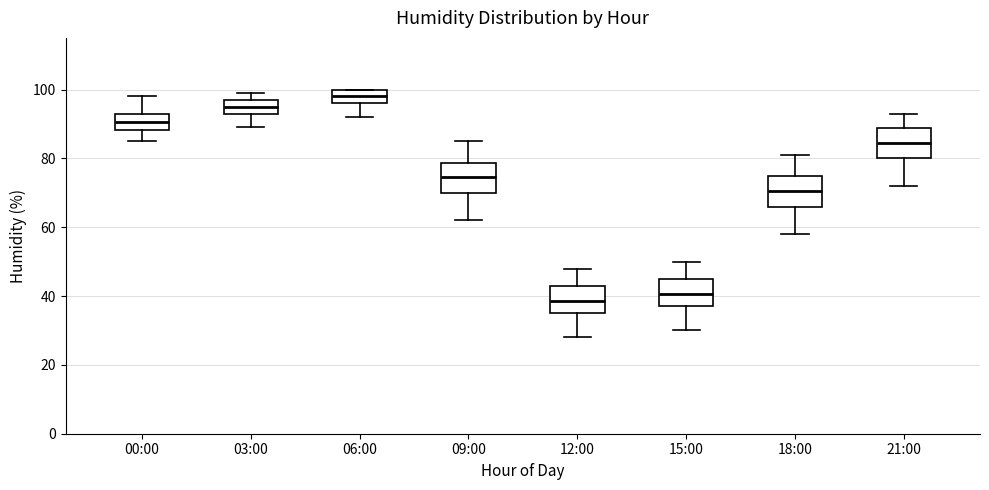

Reading left to right, read every box against the y-axis: the position of its median line, the range the box covers, and the ends of its whiskers. The values are not printed on the chart, so give them approximately, as read against the axis.

00:00: median 90, box 88 to 94, whiskers 86 to 98
03:00: median 96, box 94 to 98, whiskers 90 to 100
06:00: median 98, box 96 to 100, whiskers 92 to 100
09:00: median 74, box 70 to 78, whiskers 62 to 86
12:00: median 38, box 36 to 44, whiskers 28 to 48
15:00: median 40, box 38 to 46, whiskers 30 to 50
18:00: median 70, box 66 to 74, whiskers 58 to 82
21:00: median 84, box 80 to 88, whiskers 72 to 94